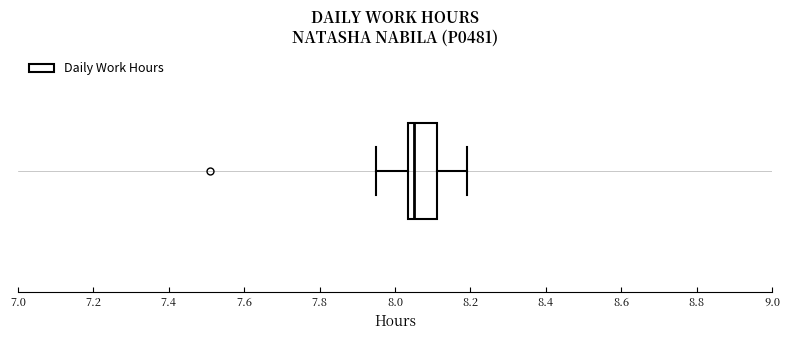

Read this box plot against the x-axis: the position of the median line, the range covered by the box, and the ends of both whiskers. The values are not printed on the chart, so give them approximately, as read against the axis.

median 8.06, box 8.04 to 8.12, whiskers 7.96 to 8.20